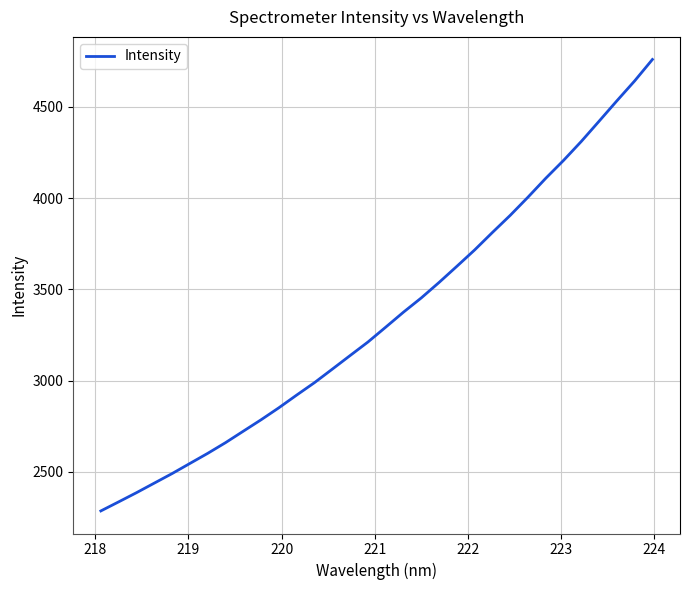

What is the maximum value shown in the chart?

4759.7